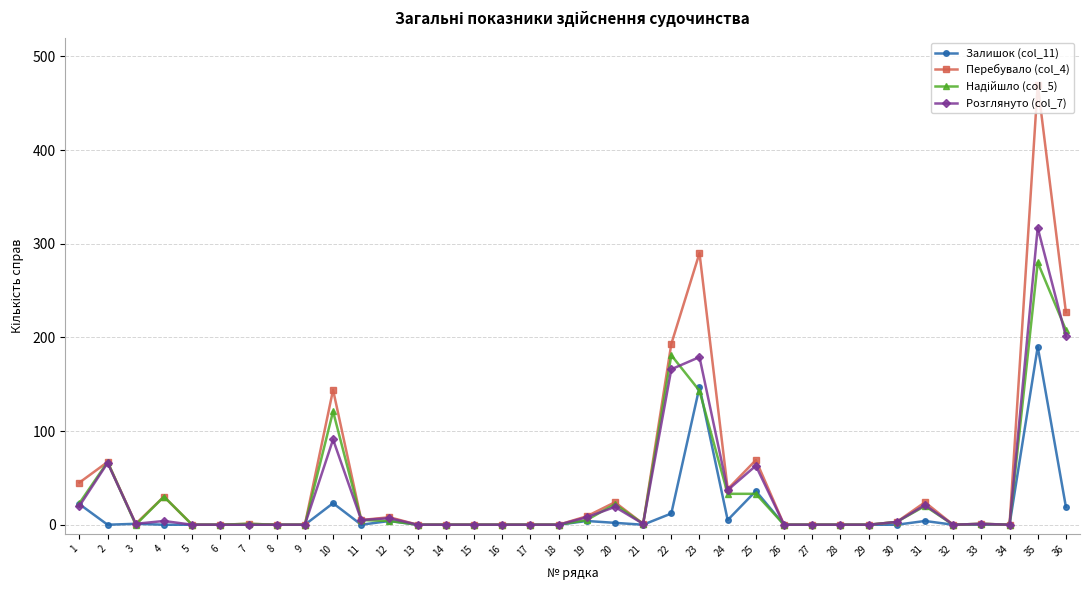

Which series has the largest range (max minus min)?

Перебувало (col_4)